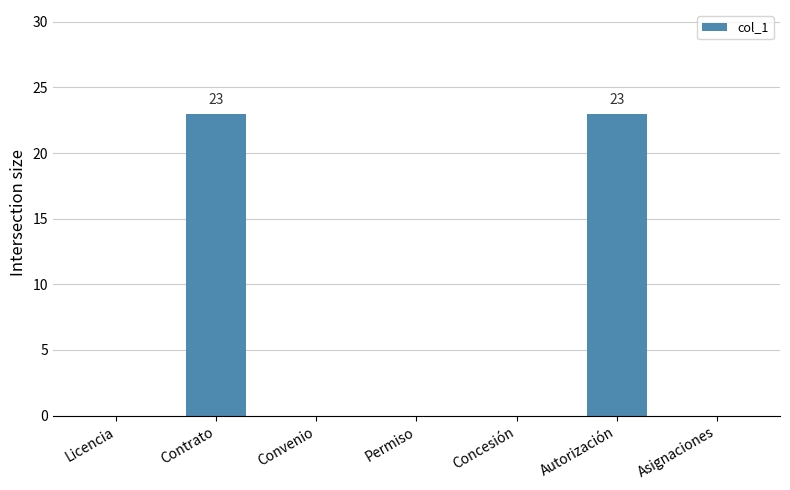

Between Concesión and Autorización, which is larger?

Autorización